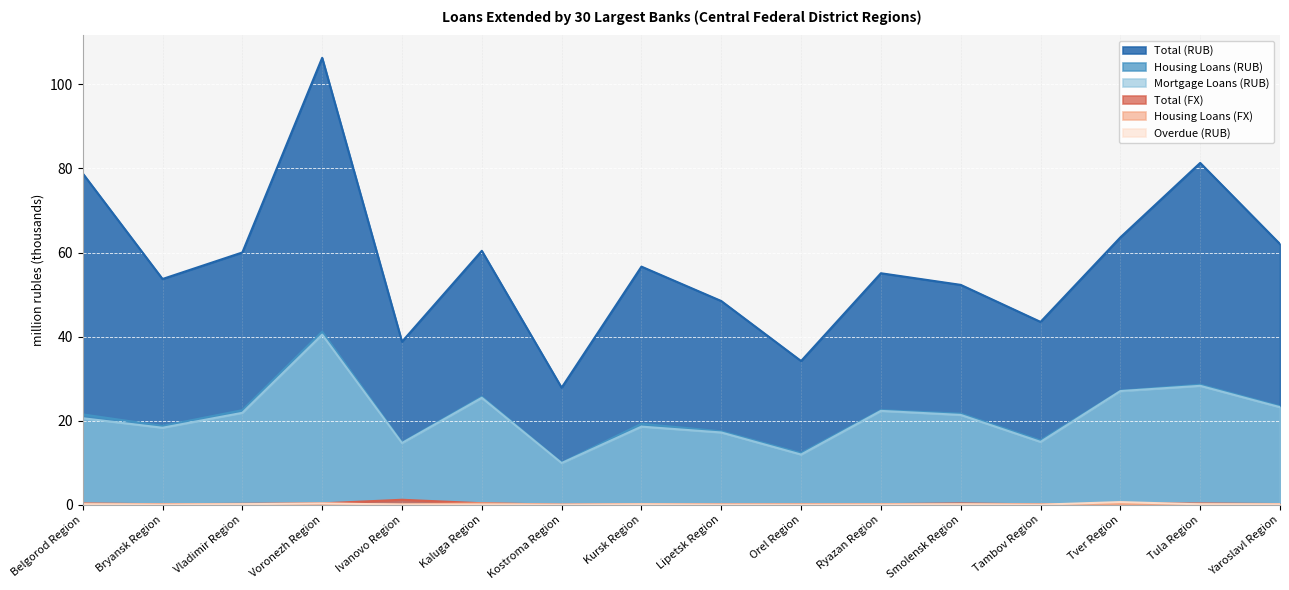

Count the number of categories in the chart.

16